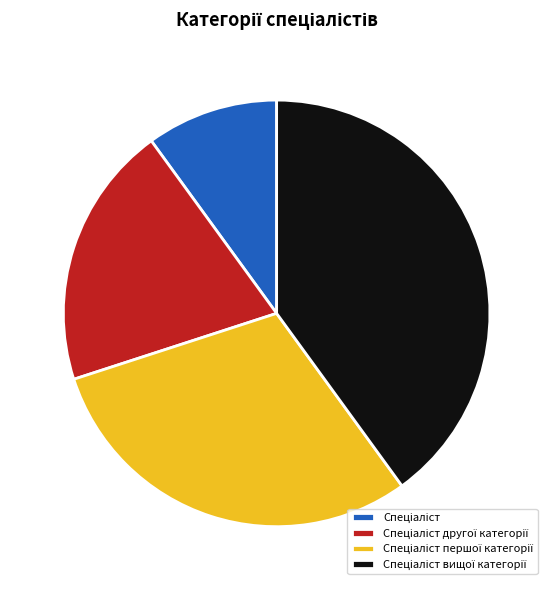

How many slices are in this pie chart?

4